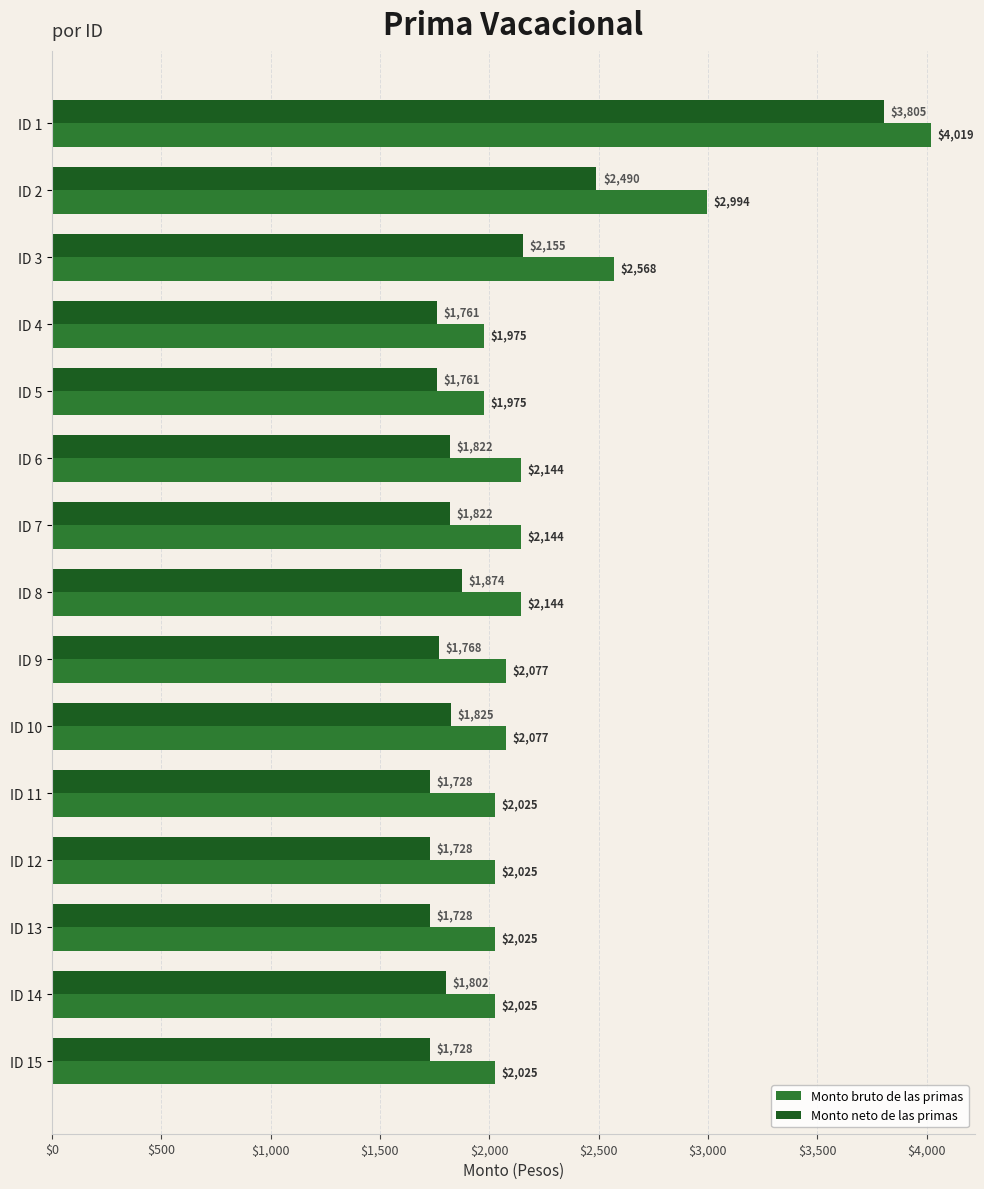

What is the greatest value displayed?

4019.4